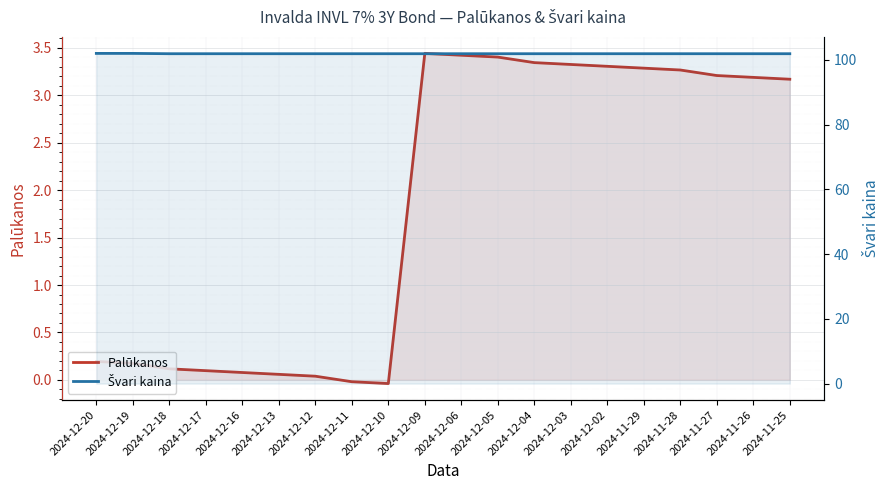

What is the label of the 3rd point from the right?

2024-11-27